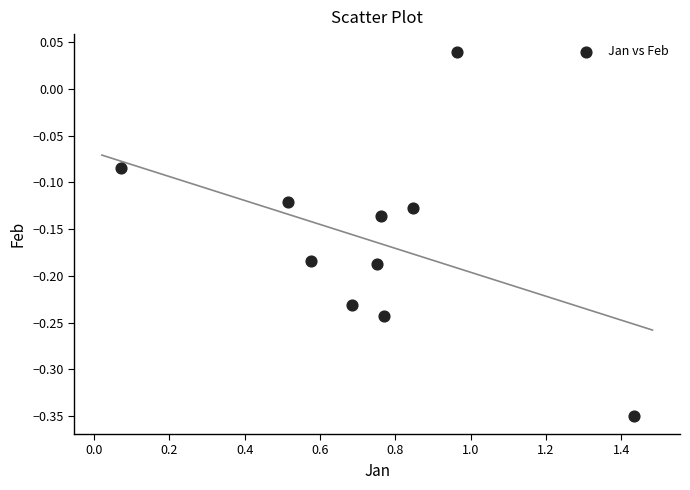

What is the range of X values (max minus min)?

1.4